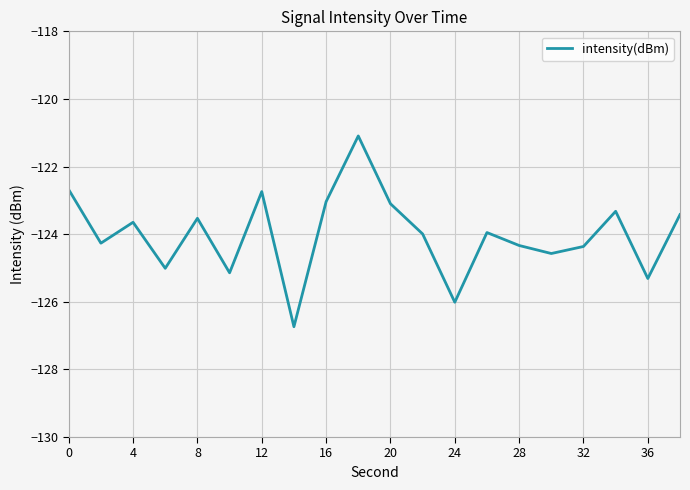

What is the smallest value displayed?

-126.7